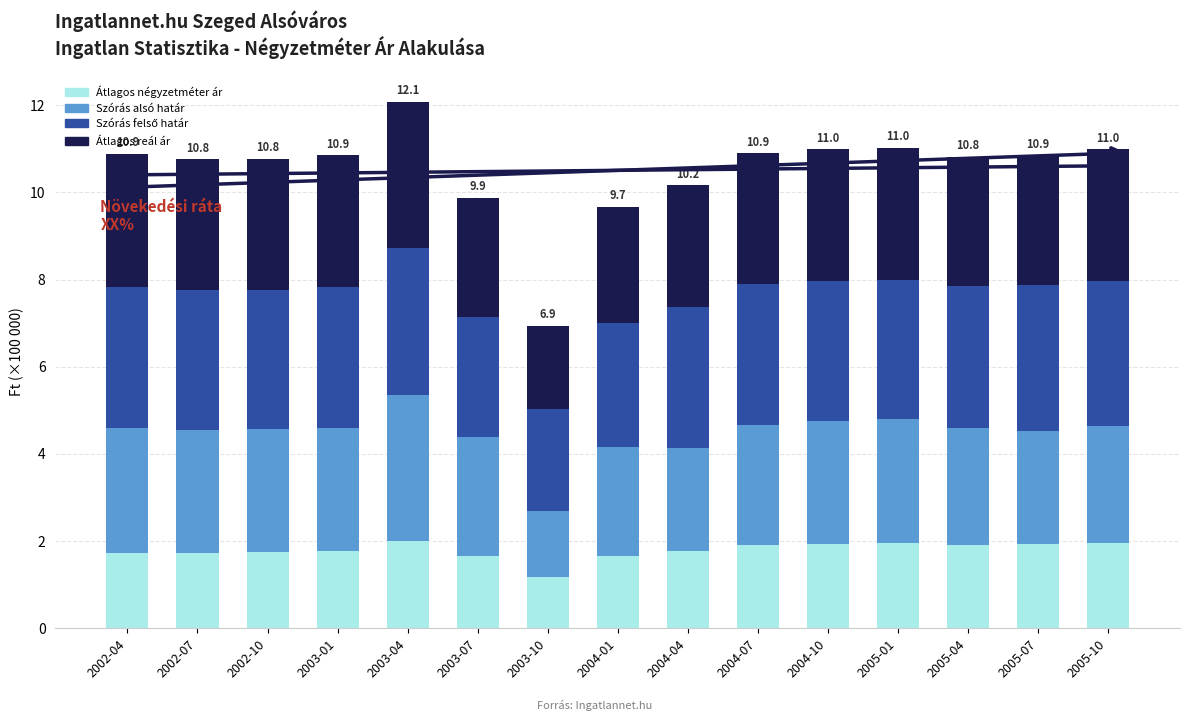

What is the difference between the maximum and minimum values in the Átlagos négyzetméter ár series?

0.8